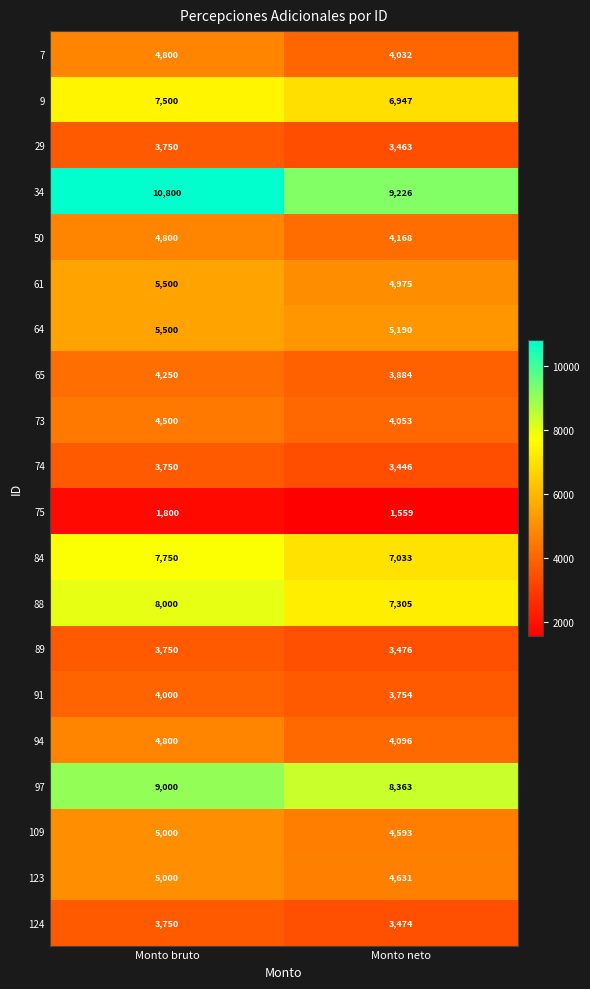

Which series has the widest spread of values?

34